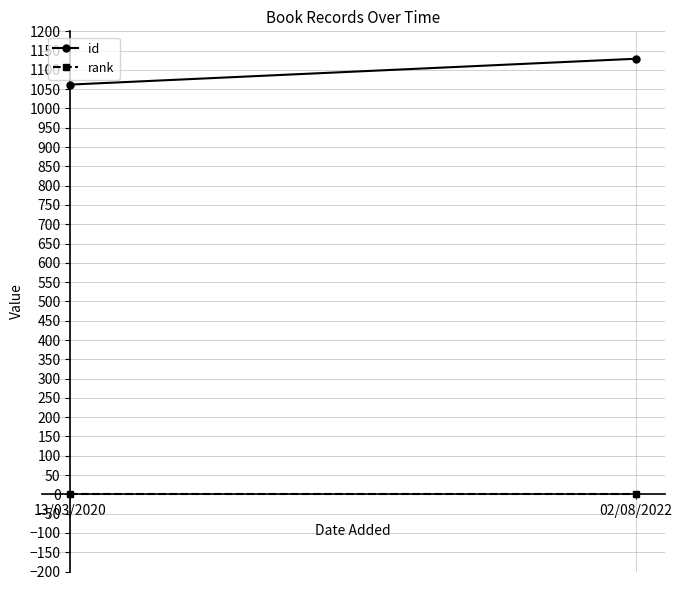

At 02/08/2022, list the series in order from smallest to largest.

rank, id